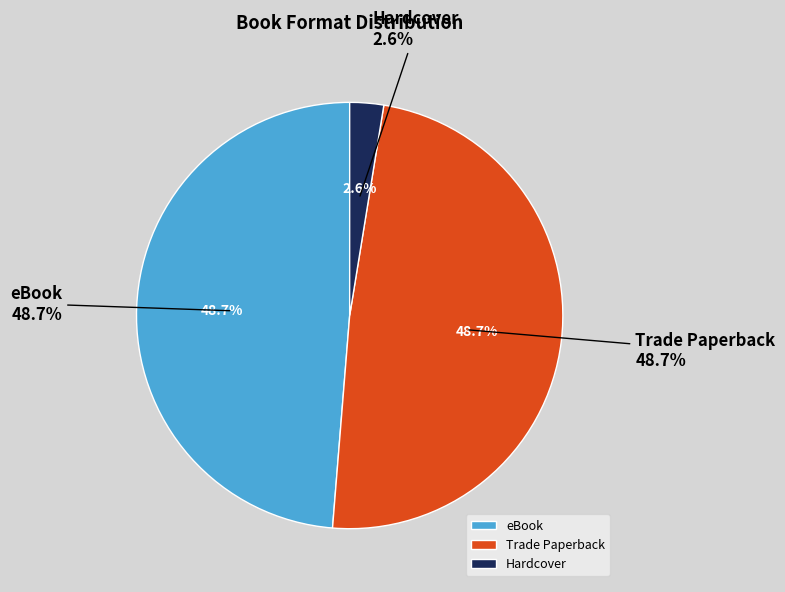

How many slices are in this pie chart?

3